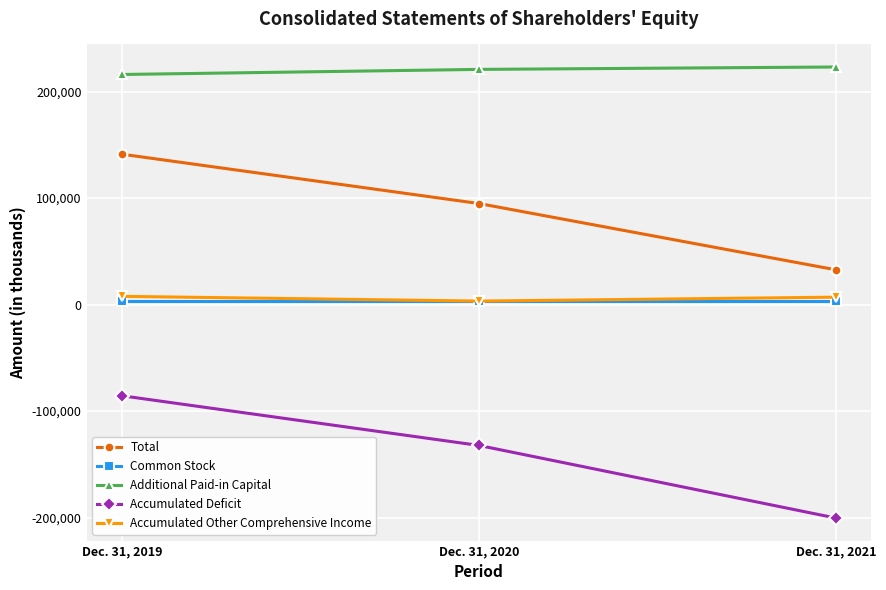

Where is Accumulated Other Comprehensive Income nearest to the value 5523?

Dec. 31, 2021